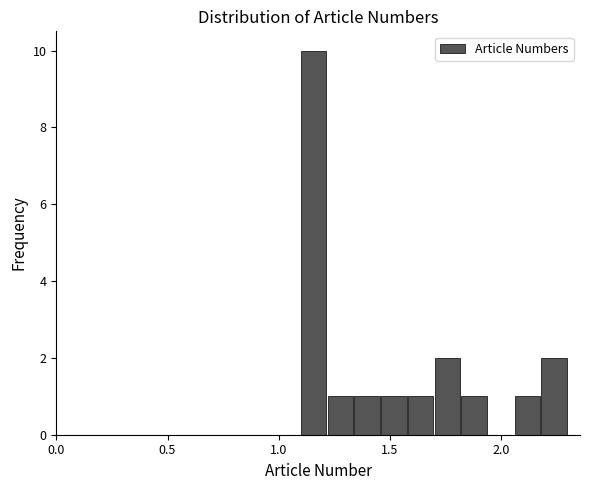

Around what value on the x-axis is the tallest bar? Give the approximate position of its centre, as read against the axis.

1.15